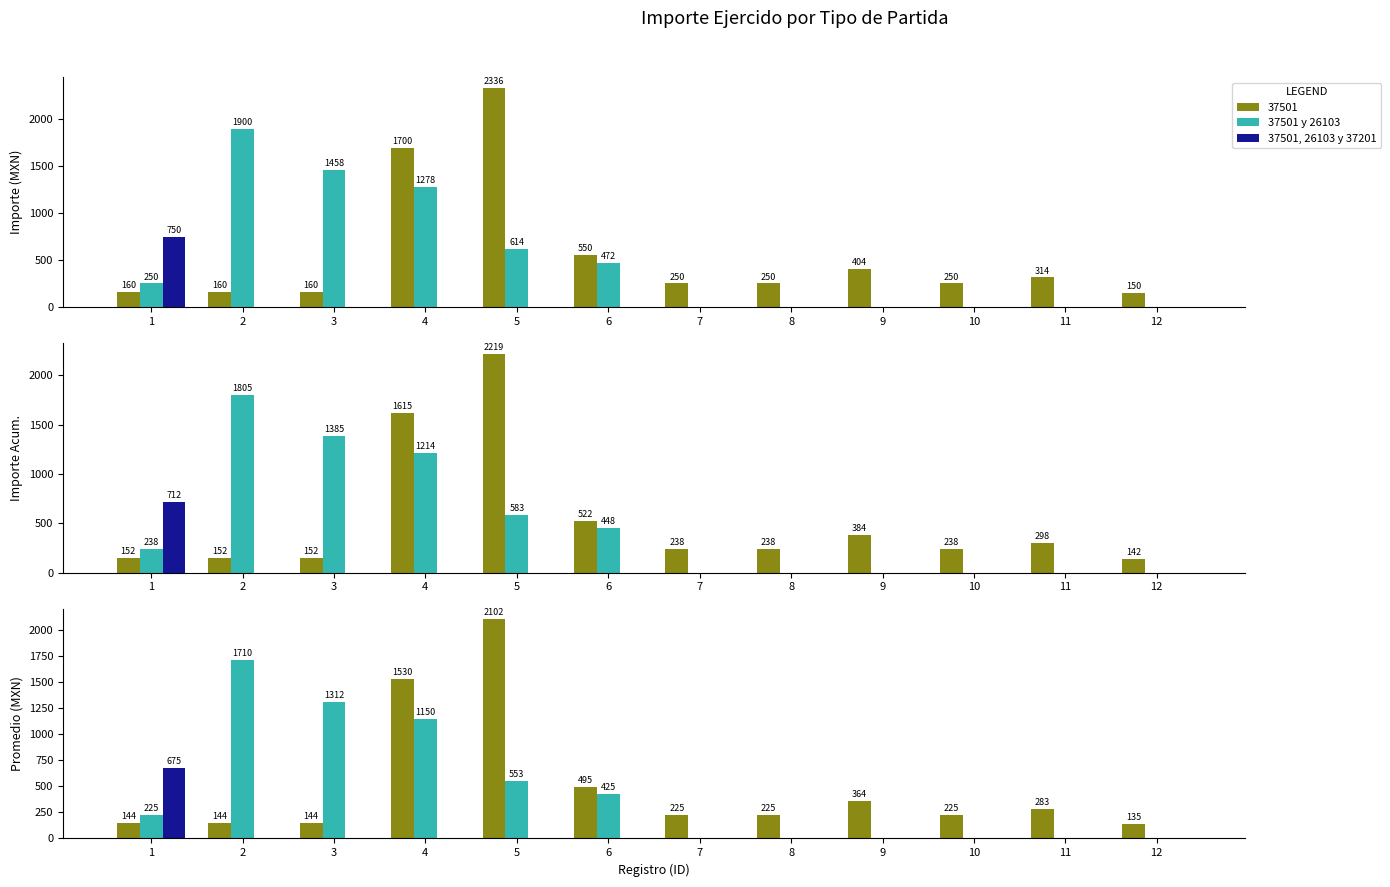

What is the sum of all 37501 y 26103 values?

5374.8